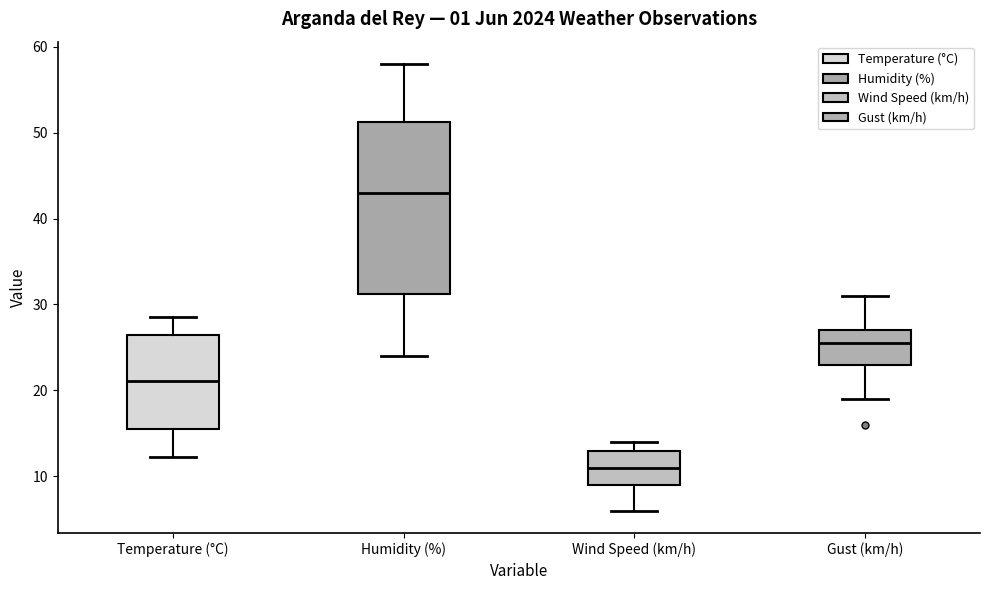

Reading left to right, read every box against the y-axis: the position of its median line, the range the box covers, and the ends of its whiskers. The values are not printed on the chart, so give them approximately, as read against the axis.

Temperature (°C): median 21, box 16 to 26, whiskers 12 to 29
Humidity (%): median 43, box 31 to 51, whiskers 24 to 58
Wind Speed (km/h): median 11, box 9 to 13, whiskers 6 to 14
Gust (km/h): median 26, box 23 to 27, whiskers 19 to 31